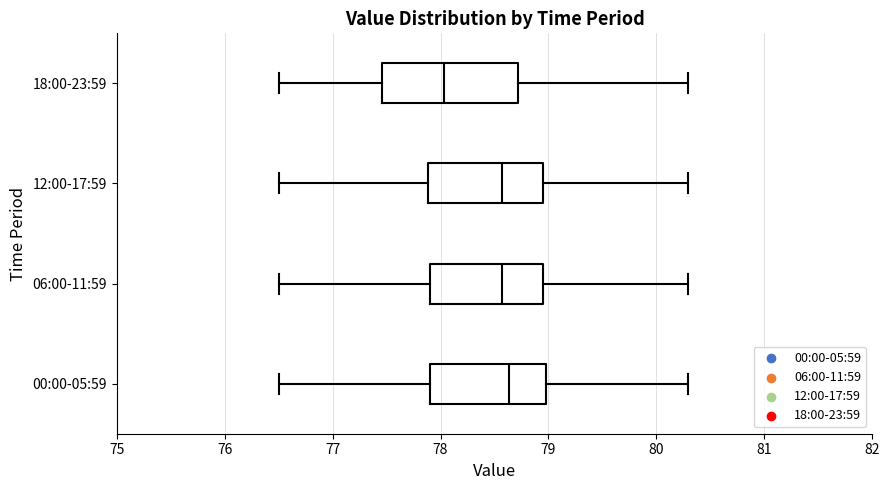

Reading bottom to top, read every box against the x-axis: the position of its median line, the range the box covers, and the ends of its whiskers. The values are not printed on the chart, so give them approximately, as read against the axis.

00:00-05:59: median 78.6, box 77.9 to 79.0, whiskers 76.5 to 80.3
06:00-11:59: median 78.6, box 77.9 to 79.0, whiskers 76.5 to 80.3
12:00-17:59: median 78.6, box 77.9 to 79.0, whiskers 76.5 to 80.3
18:00-23:59: median 78.0, box 77.5 to 78.7, whiskers 76.5 to 80.3